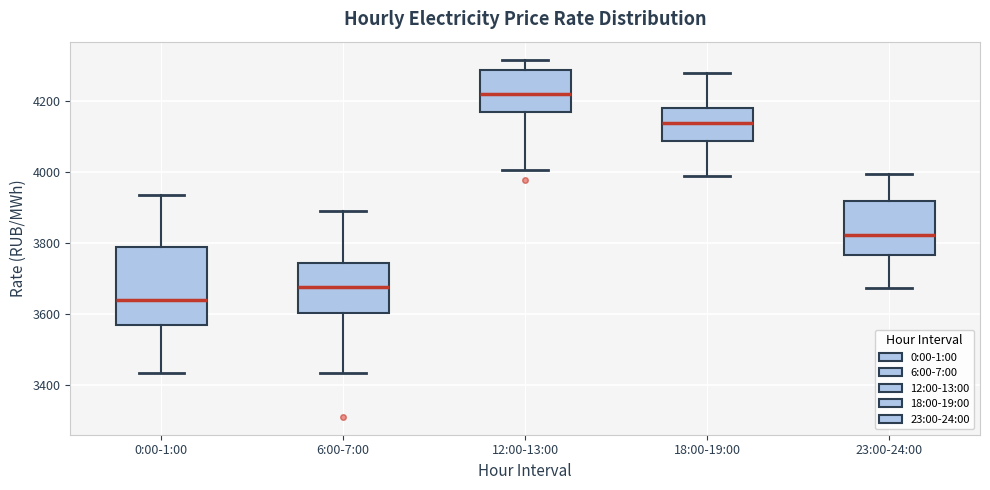

Which box's median line is the highest?

12:00-13:00